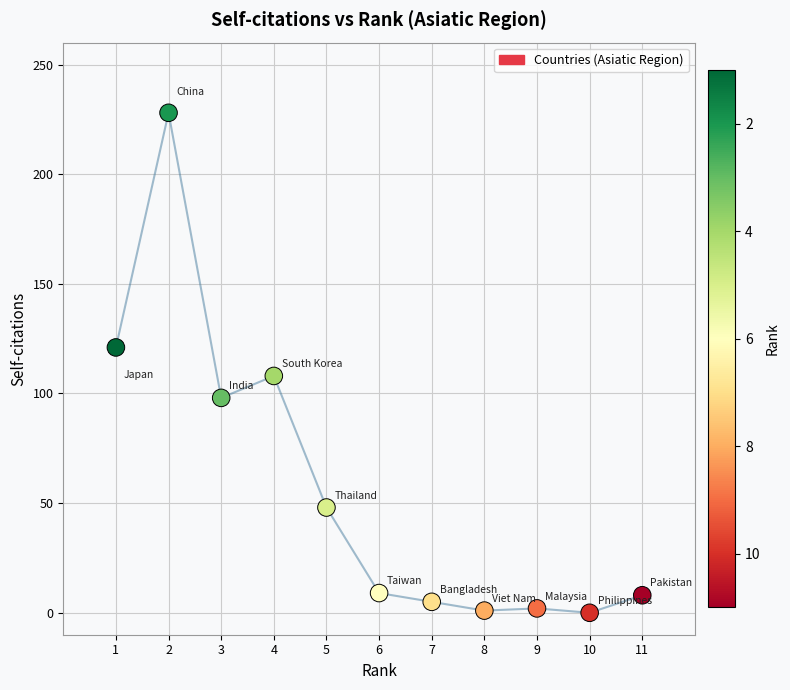

What is the average Y value?

57